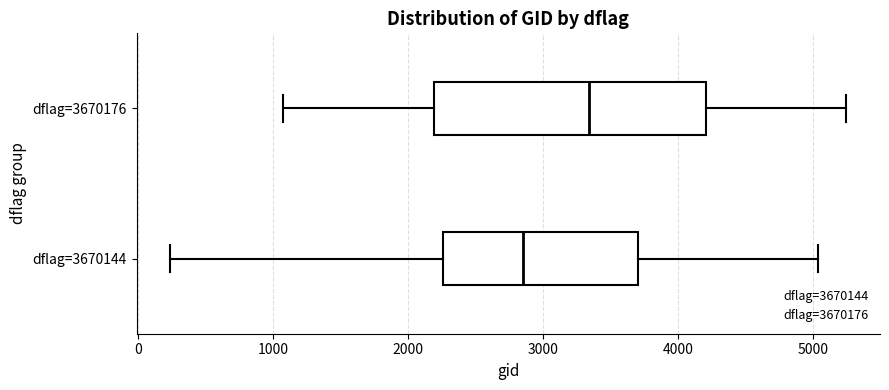

Which box has the furthest to the right median line?

dflag=3670176